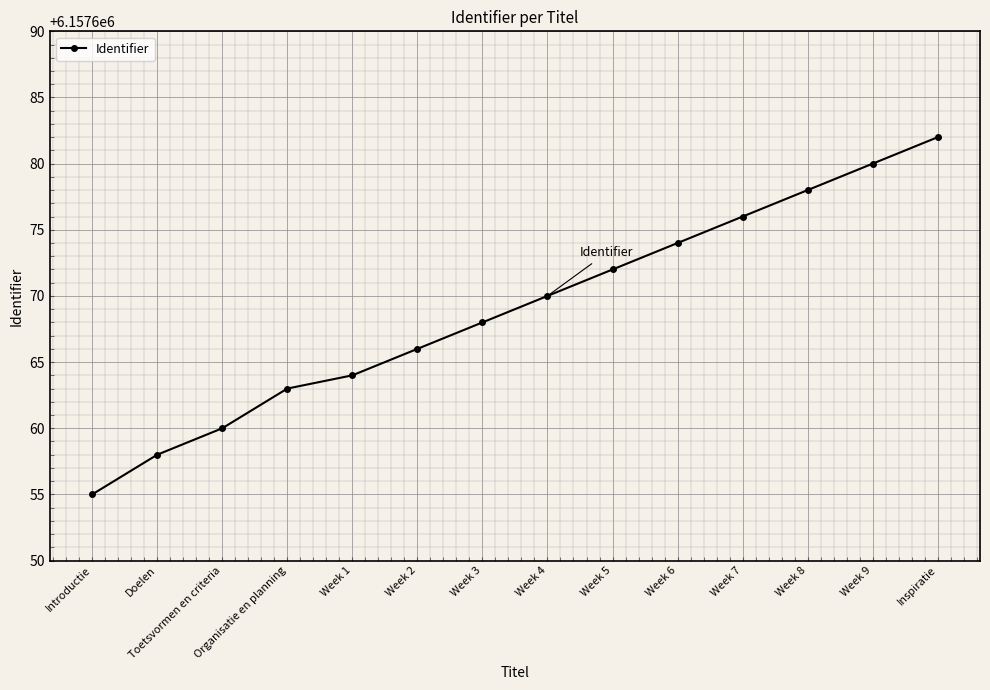

Does the chart have visible grid lines?

Yes